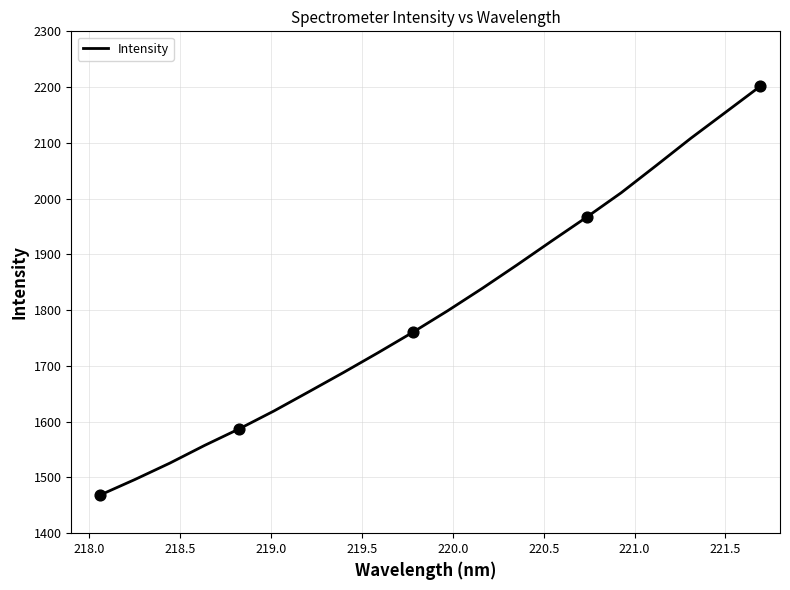

What is the greatest value displayed?

2201.2